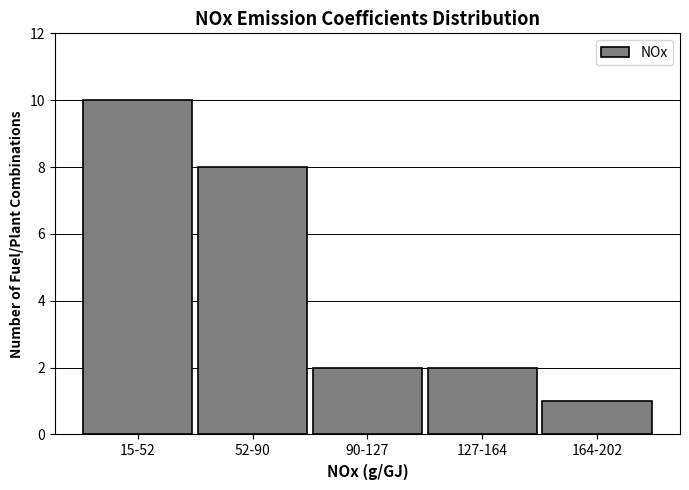

Reading left to right, transcribe all the data shown in this chart.

10	8	2	2	1